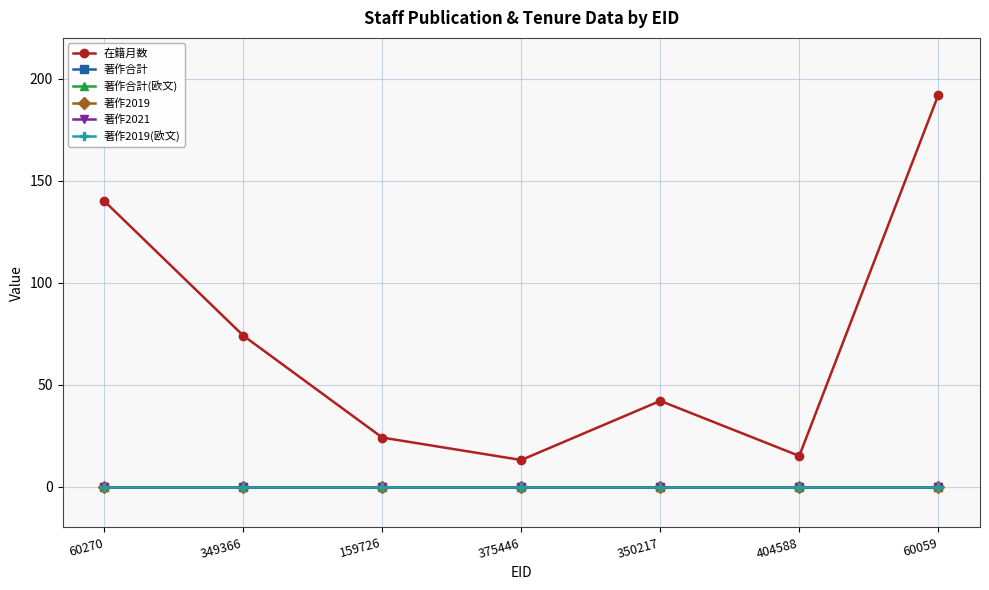

Does the chart have visible grid lines?

Yes